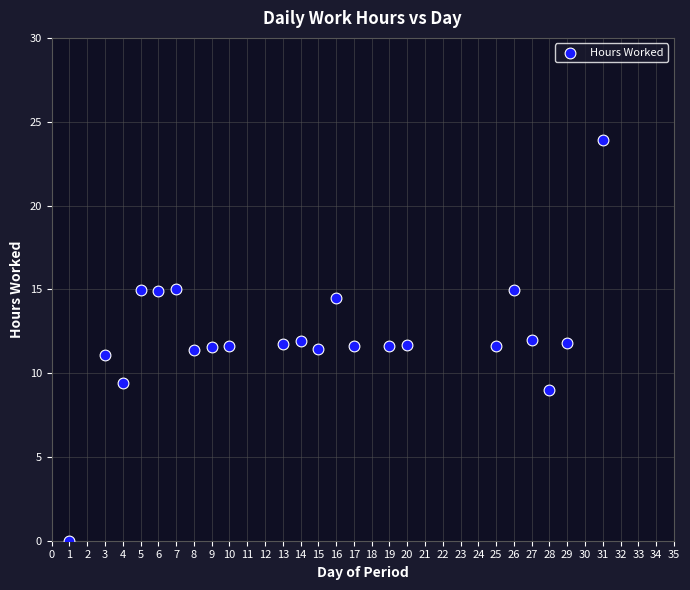

What is the range of Y values (max minus min)?

23.9